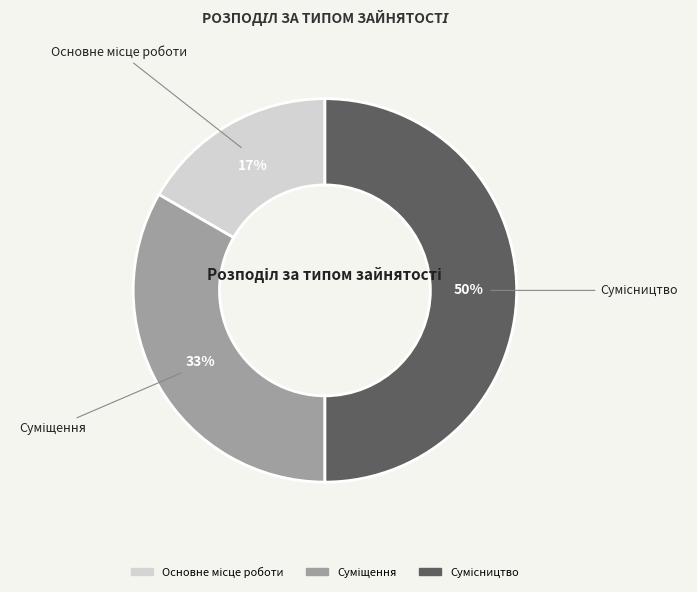

To the nearest percent, what is the average slice percentage?

33%